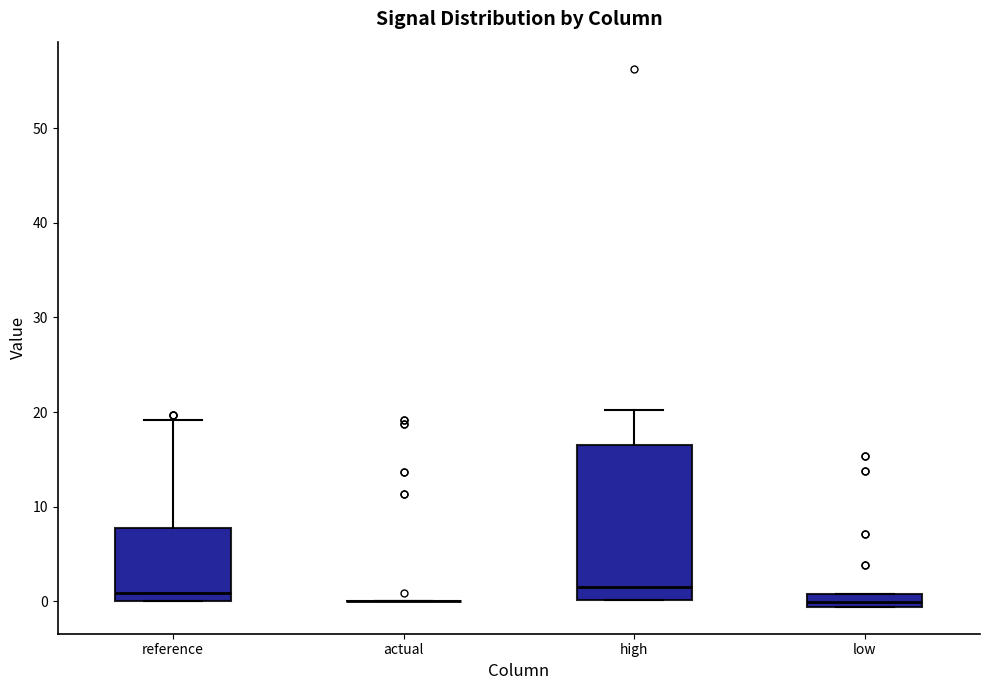

Comparing the boxes themselves (not the whiskers), which one is the tallest?

high